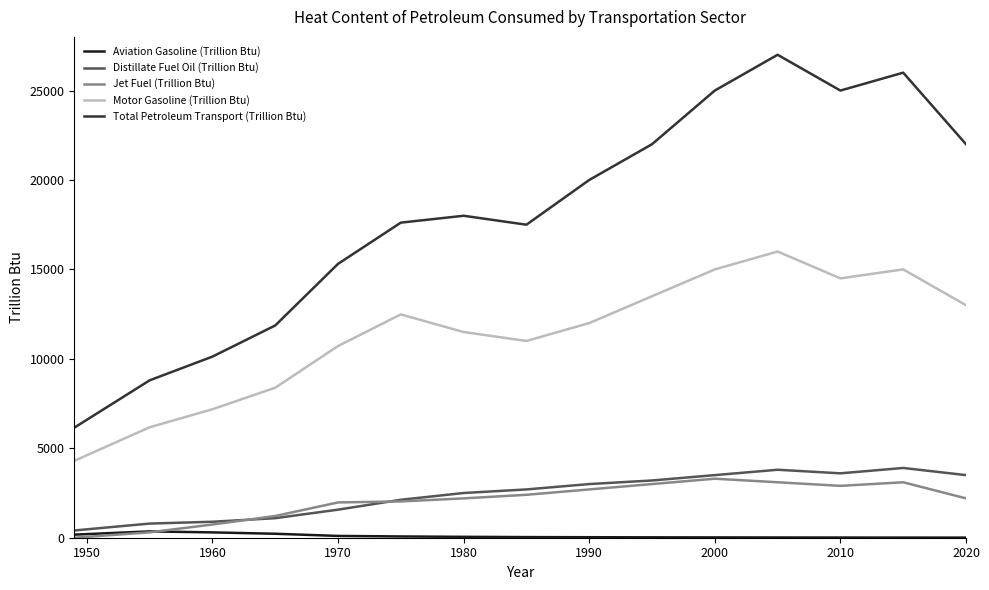

True or false: Total Petroleum Transport (Trillion Btu) and Jet Fuel (Trillion Btu) cross at least once.

False